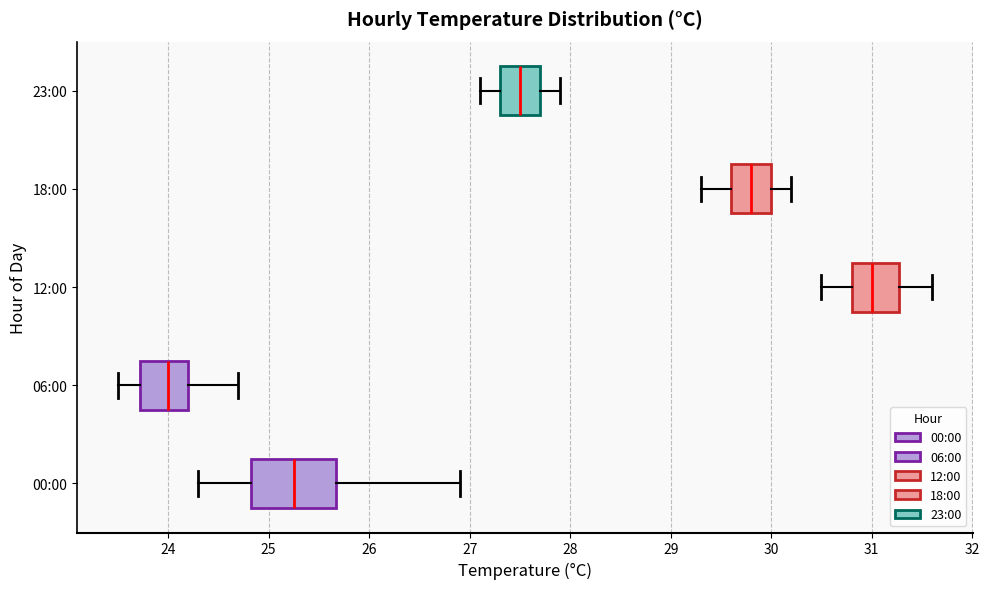

Reading bottom to top, transcribe this box plot: for each box, give where its median line is, the range the box spans, and where its two whiskers end, as read against the x-axis. The values are not printed on the chart, so give them approximately, as read against the axis.

00:00: median 25.3, box 24.8 to 25.7, whiskers 24.3 to 26.9
06:00: median 24.0, box 23.7 to 24.2, whiskers 23.5 to 24.7
12:00: median 31.0, box 30.8 to 31.3, whiskers 30.5 to 31.6
18:00: median 29.8, box 29.6 to 30.0, whiskers 29.3 to 30.2
23:00: median 27.5, box 27.3 to 27.7, whiskers 27.1 to 27.9